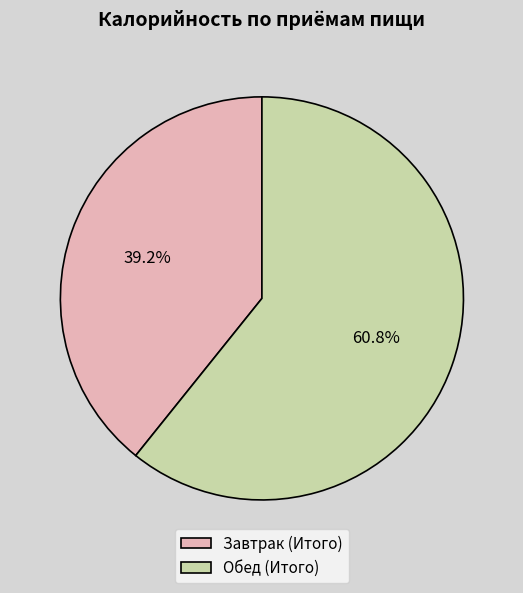

Count the number of slices in the pie.

2